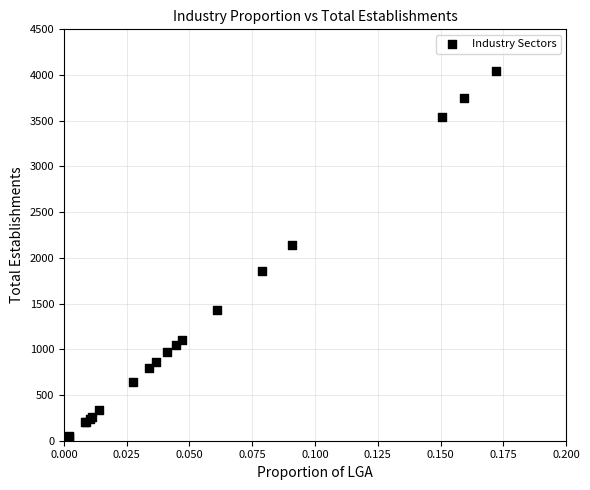

What Y value in the scatter plot is closest to 2022?

2139